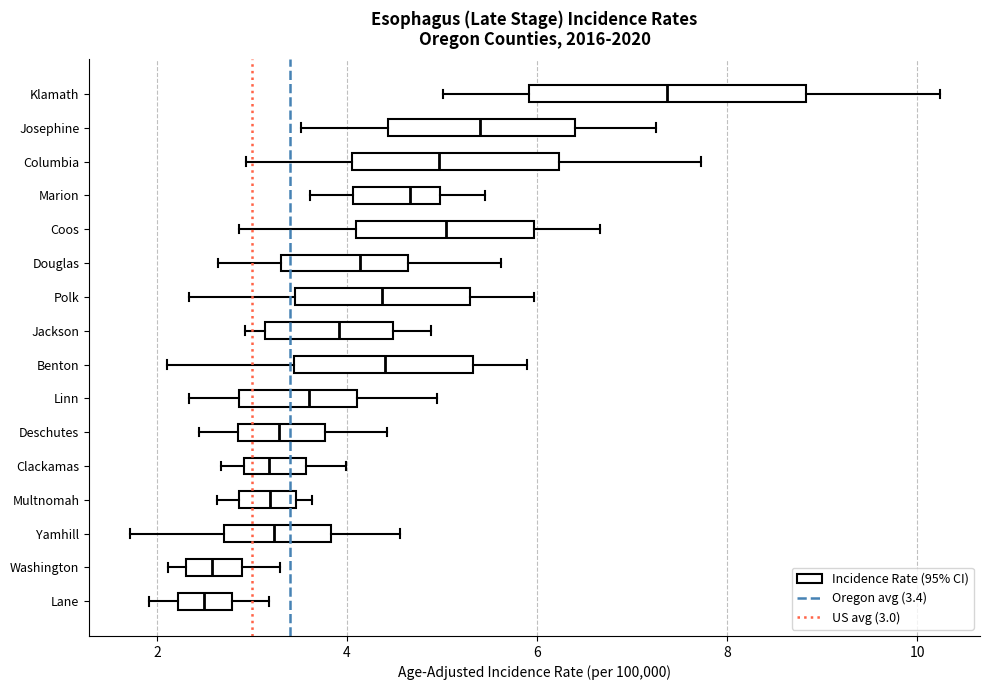

Reading bottom to top, transcribe this box plot: for each box, give where its median line is, the range the box spans, and where its two whiskers end, as read against the x-axis. The values are not printed on the chart, so give them approximately, as read against the axis.

Lane: median 2.6, box 2.2 to 2.8, whiskers 2.0 to 3.2
Washington: median 2.6, box 2.4 to 2.8, whiskers 2.2 to 3.2
Yamhill: median 3.2, box 2.8 to 3.8, whiskers 1.8 to 4.6
Multnomah: median 3.2, box 2.8 to 3.4, whiskers 2.6 to 3.6
Clackamas: median 3.2, box 3.0 to 3.6, whiskers 2.6 to 4.0
Deschutes: median 3.2, box 2.8 to 3.8, whiskers 2.4 to 4.4
Linn: median 3.6, box 2.8 to 4.2, whiskers 2.4 to 5.0
Benton: median 4.4, box 3.4 to 5.4, whiskers 2.2 to 5.8
Jackson: median 4.0, box 3.2 to 4.4, whiskers 3.0 to 4.8
Polk: median 4.4, box 3.4 to 5.2, whiskers 2.4 to 6.0
Douglas: median 4.2, box 3.4 to 4.6, whiskers 2.6 to 5.6
Coos: median 5.0, box 4.0 to 6.0, whiskers 2.8 to 6.6
Marion: median 4.6, box 4.0 to 5.0, whiskers 3.6 to 5.4
Columbia: median 5.0, box 4.0 to 6.2, whiskers 3.0 to 7.8
Josephine: median 5.4, box 4.4 to 6.4, whiskers 3.6 to 7.2
Klamath: median 7.4, box 6.0 to 8.8, whiskers 5.0 to 10.2